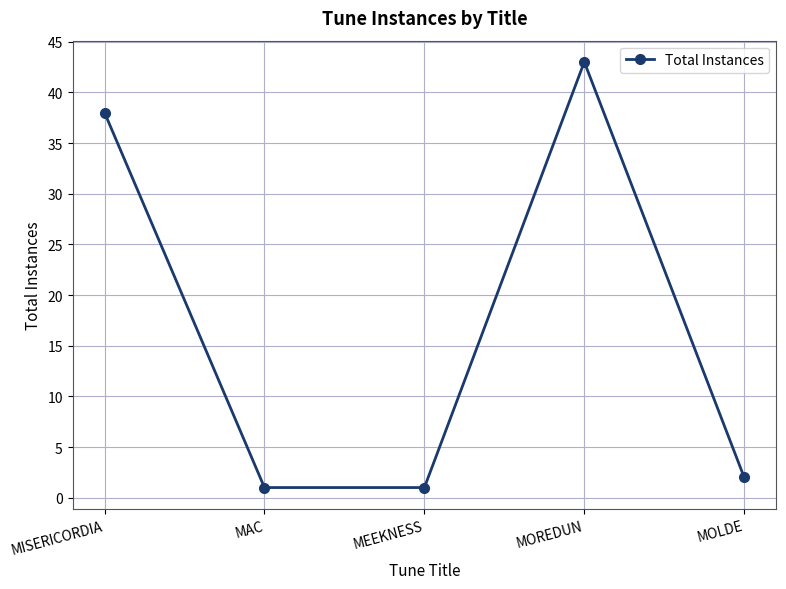

Reading right to left, list all the values displayed in this chart.

MOLDE=2	MOREDUN=43	MEEKNESS=1	MAC=1	MISERICORDIA=38